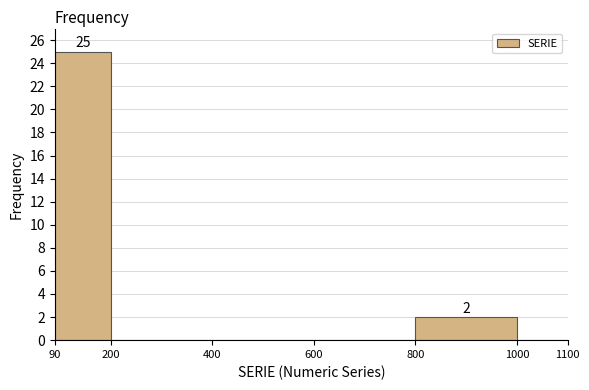

Which range on the x-axis has the tallest bar?

90 to 200